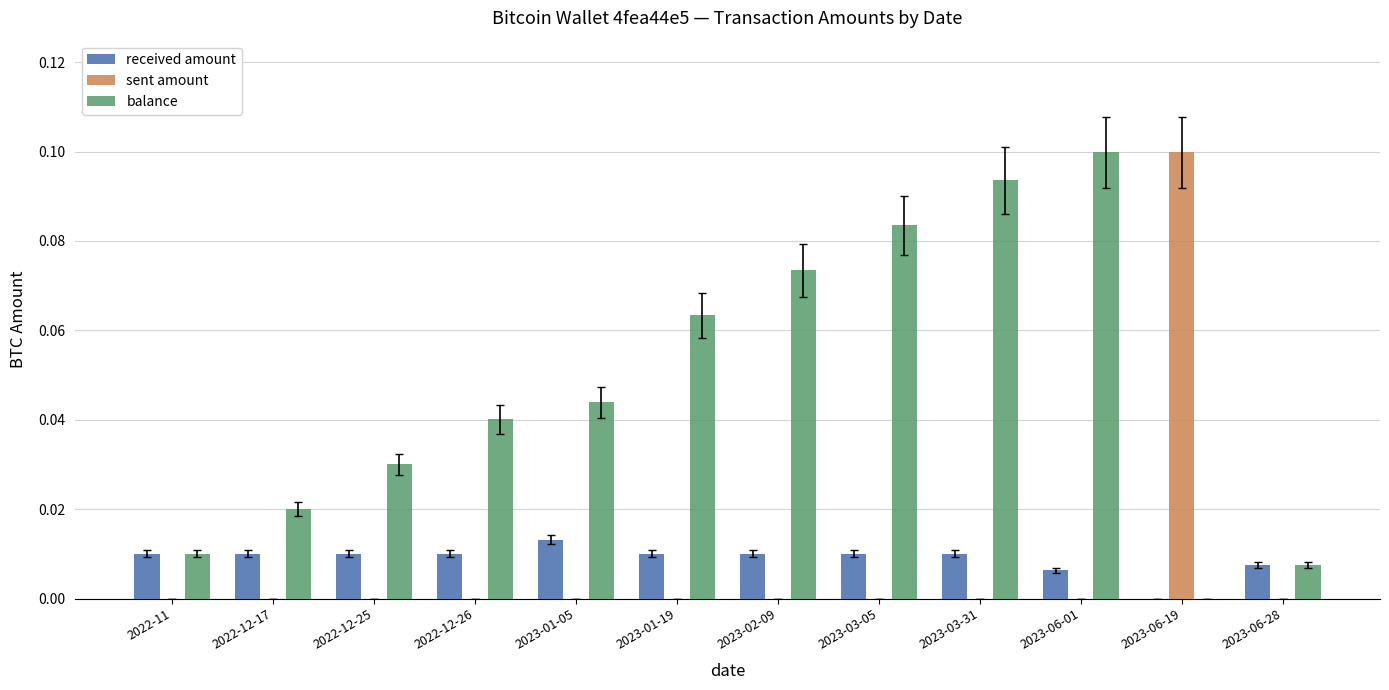

True or false: sent amount has a value of 0.0 at 2023-06-01.

True